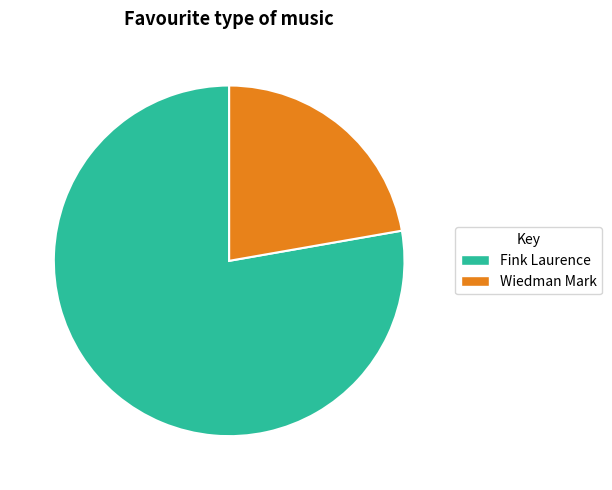

What is the largest slice in the pie chart?

Fink Laurence